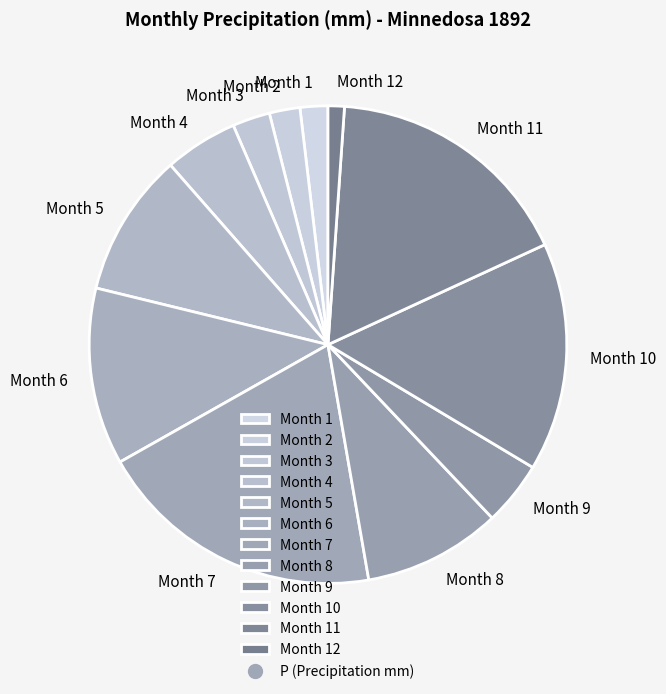

Combined, do Month 7 and Month 2 account for over 50%?

No